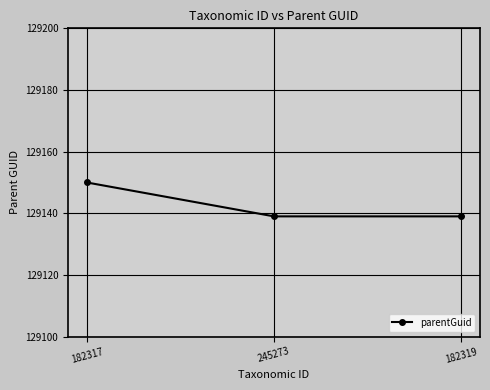

What is the value of the 3rd point from the left?

129139